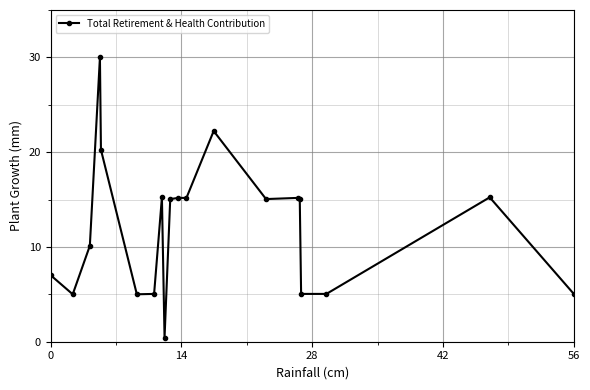

What is the value of the 19th point from the left?

15.2